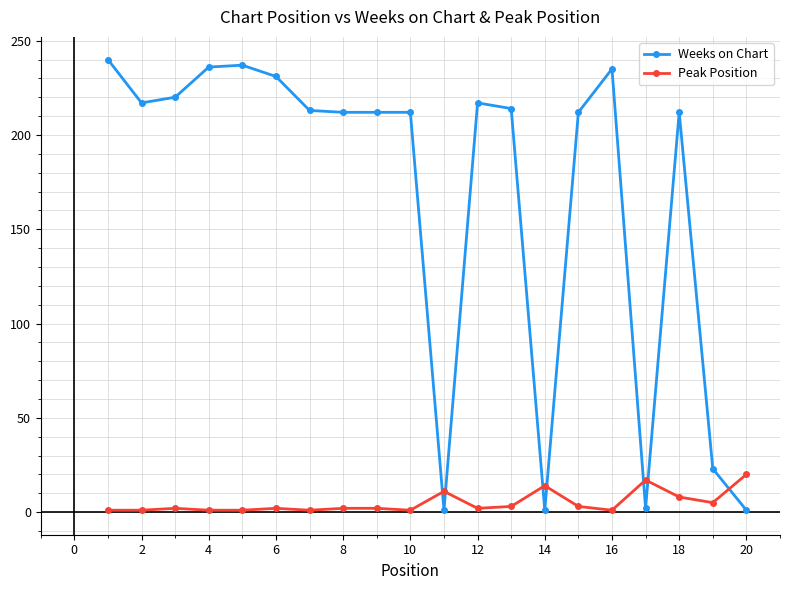

What is the highest value of the Peak Position series?

20